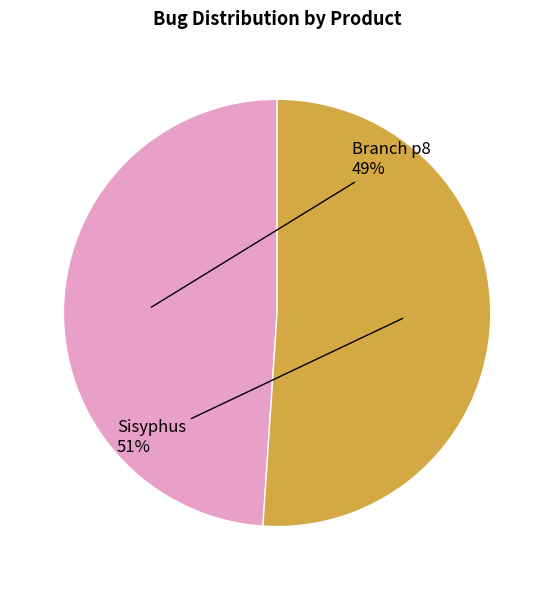

Is there a majority slice in this chart?

Yes